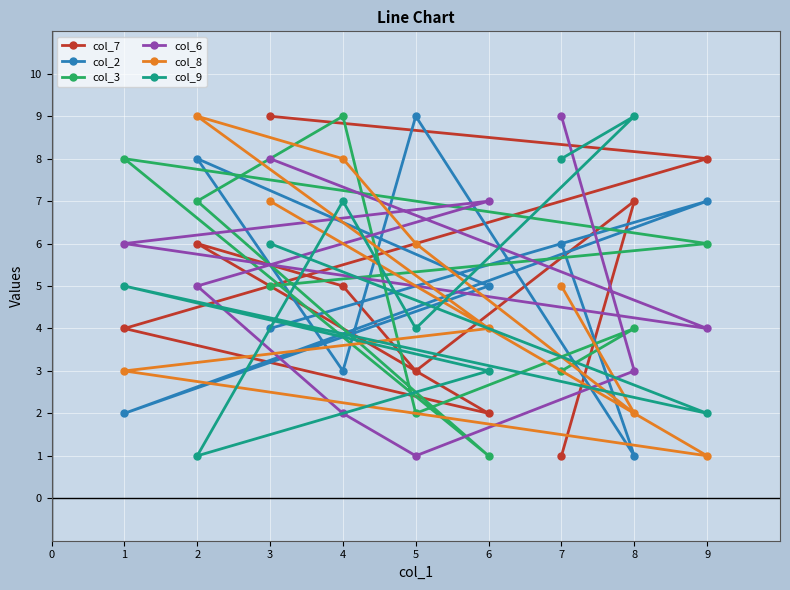

Is it true that col_6 equals 3 at 8?

True